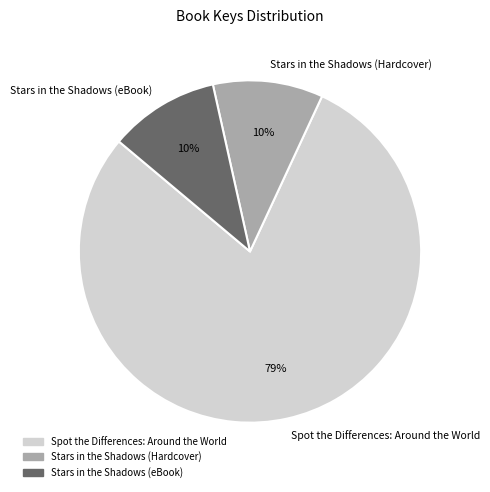

What is the majority slice?

Spot the Differences: Around the World